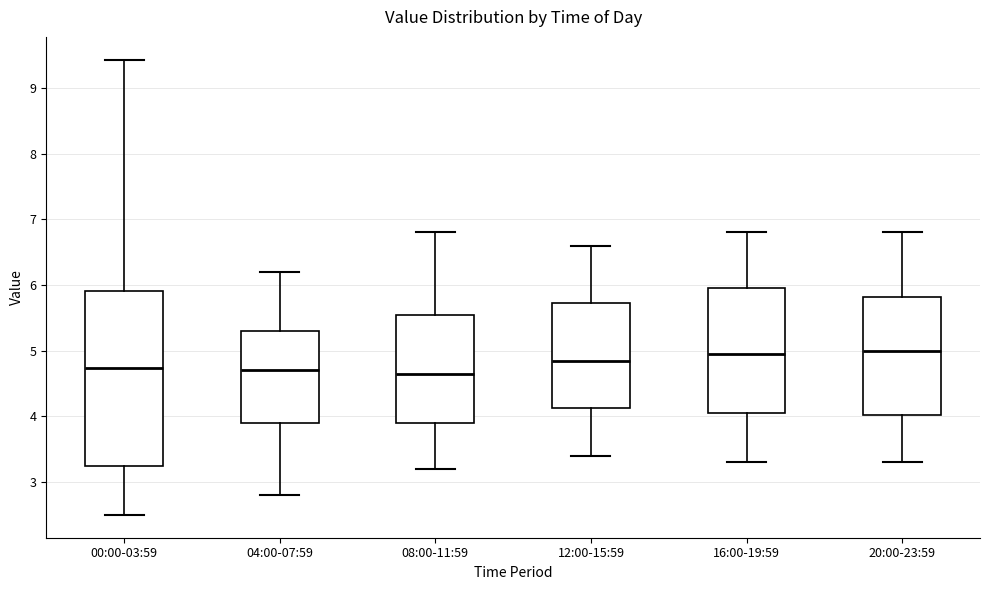

Where is the upper edge of the box for 20:00-23:59 on the y-axis? The values are not printed on the chart, so give them approximately, as read against the axis.

5.8